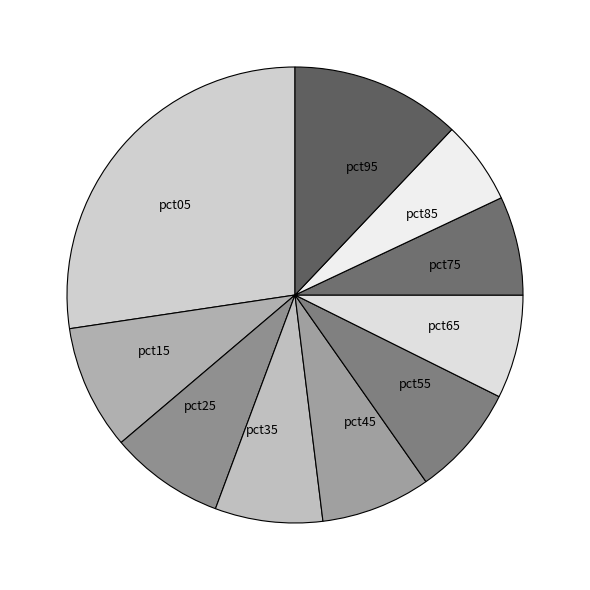

How many slices are in this pie chart?

10